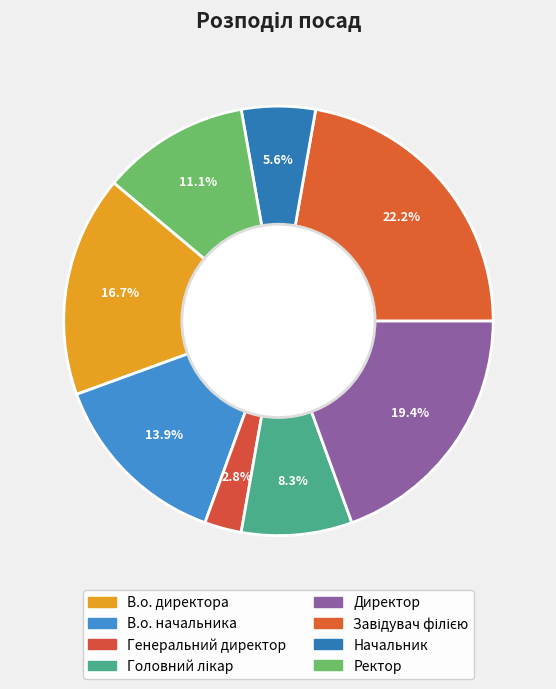

Do Головний лікар and Ректор together represent more than half of the pie?

No